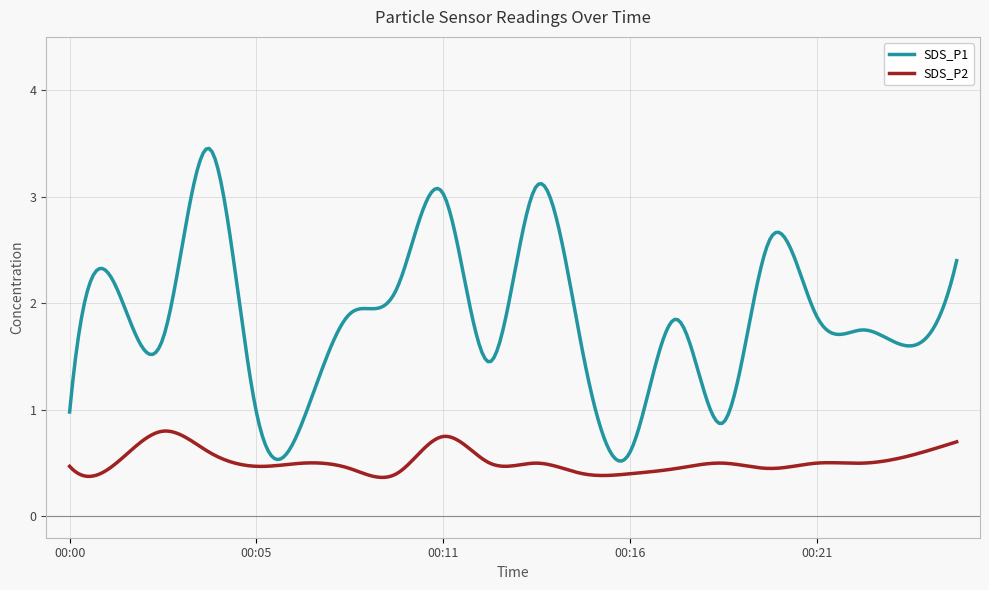

List the series in order of their overall mean, highest first.

SDS_P1, SDS_P2